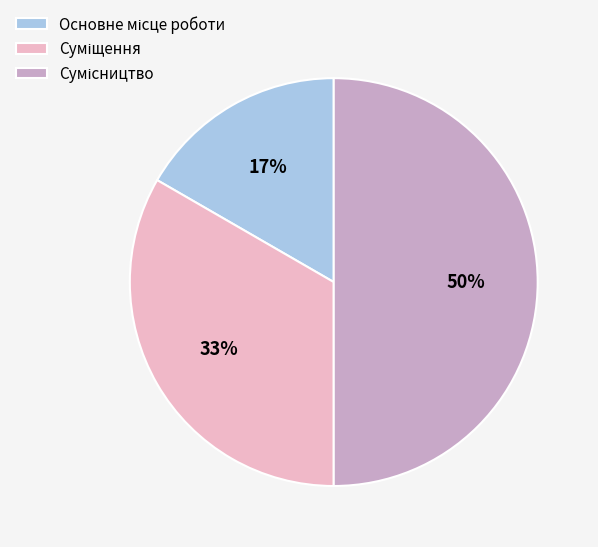

To the nearest percent, what is the difference between the largest and smallest slice percentages?

33%